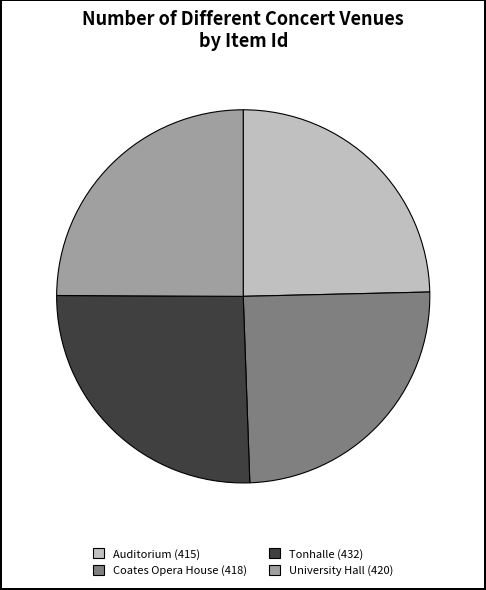

Do University Hall (420) and Auditorium (415) together represent more than half of the pie?

No